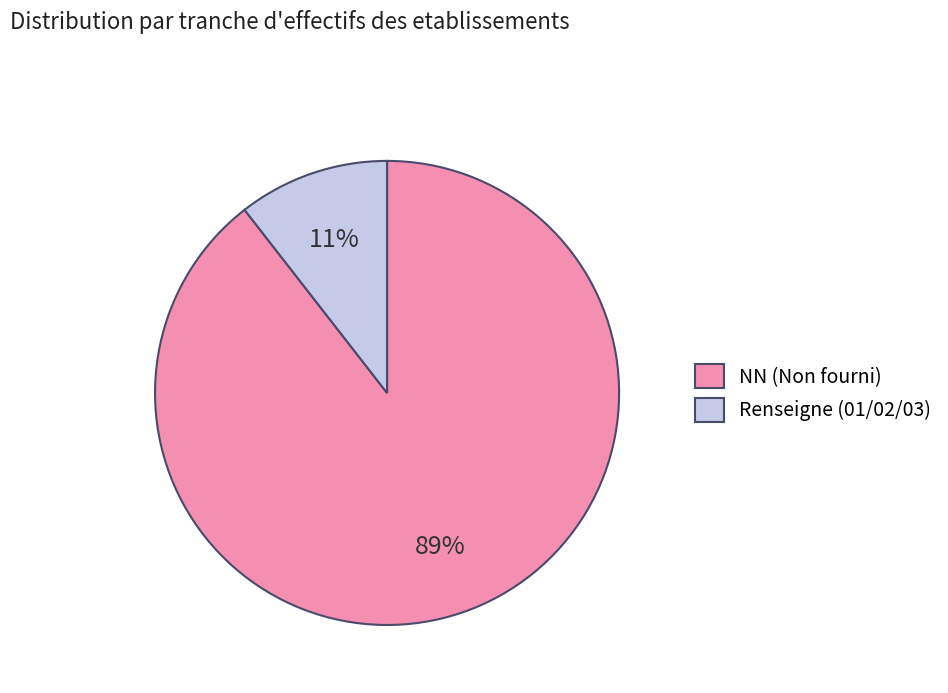

How many segments does this pie chart have?

2